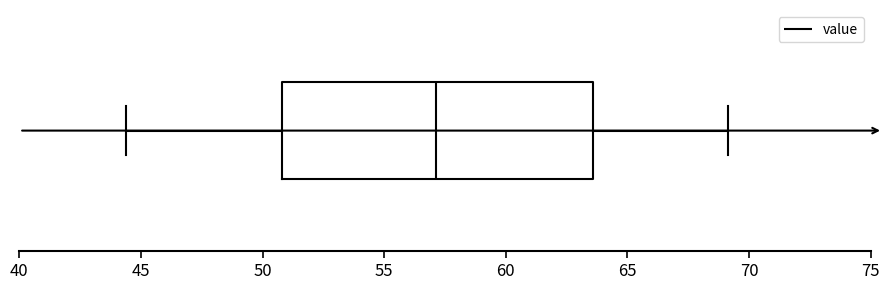

Read this box plot against the x-axis: the position of the median line, the range covered by the box, and the ends of both whiskers. The values are not printed on the chart, so give them approximately, as read against the axis.

median 57.0, box 51.0 to 63.5, whiskers 44.5 to 69.0